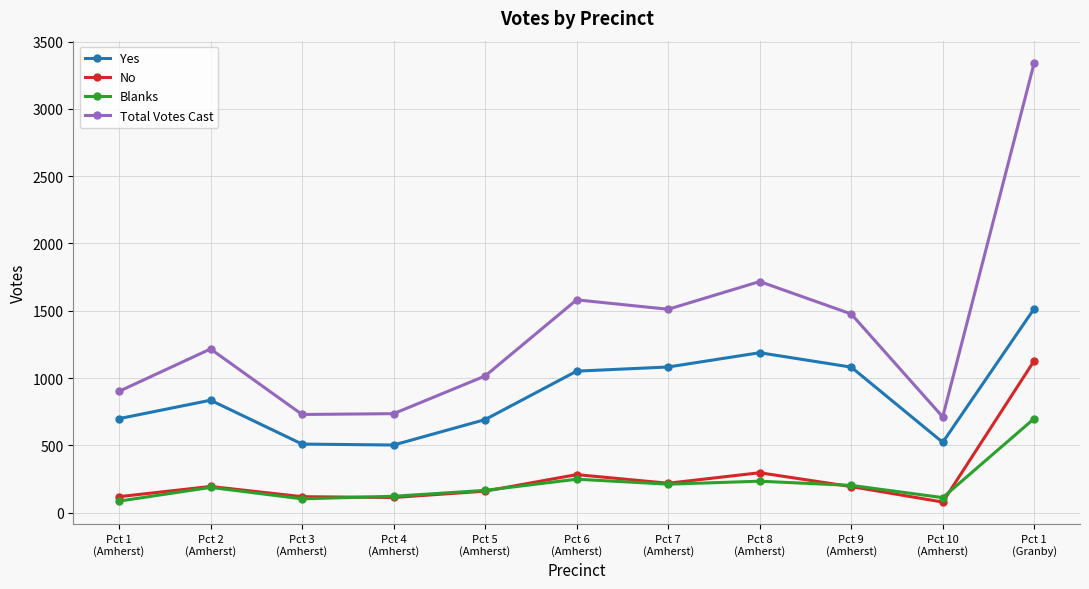

True or false: Total Votes Cast and No intersect in this chart.

False